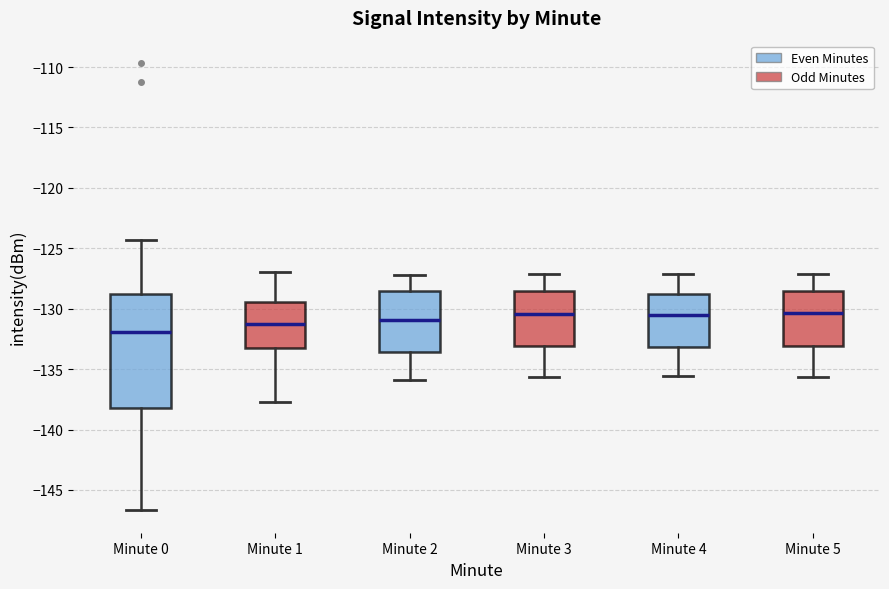

Where does the upper whisker of the box for Minute 4 end on the y-axis? The values are not printed on the chart, so give them approximately, as read against the axis.

-127.0